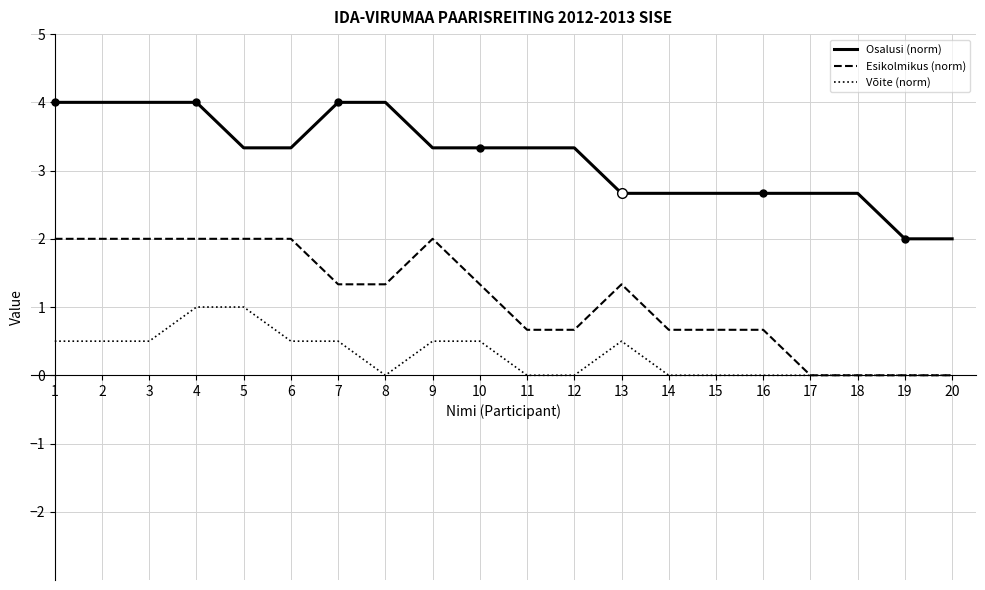

True or false: Osalusi (norm) and Võite (norm) cross at least once.

False